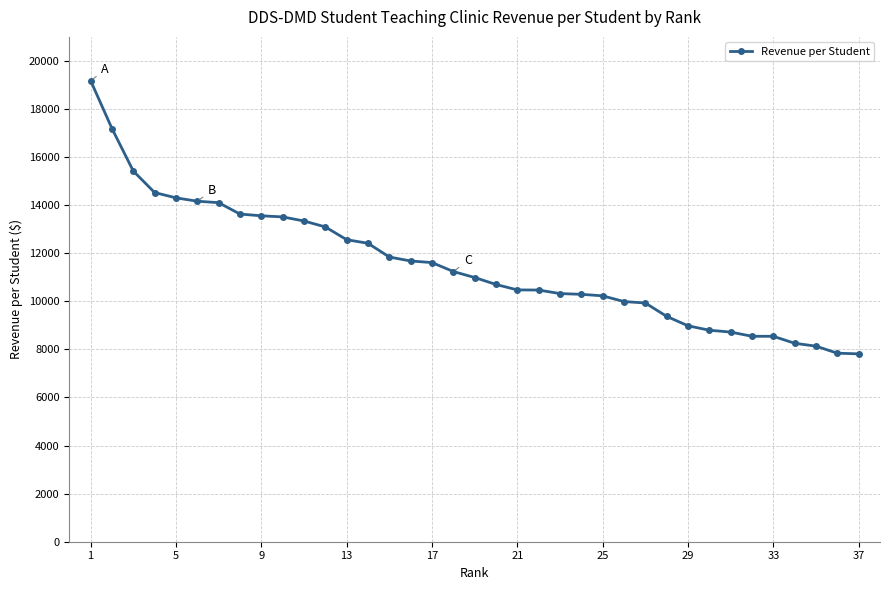

What is the difference between the second highest and second lowest values?

9346